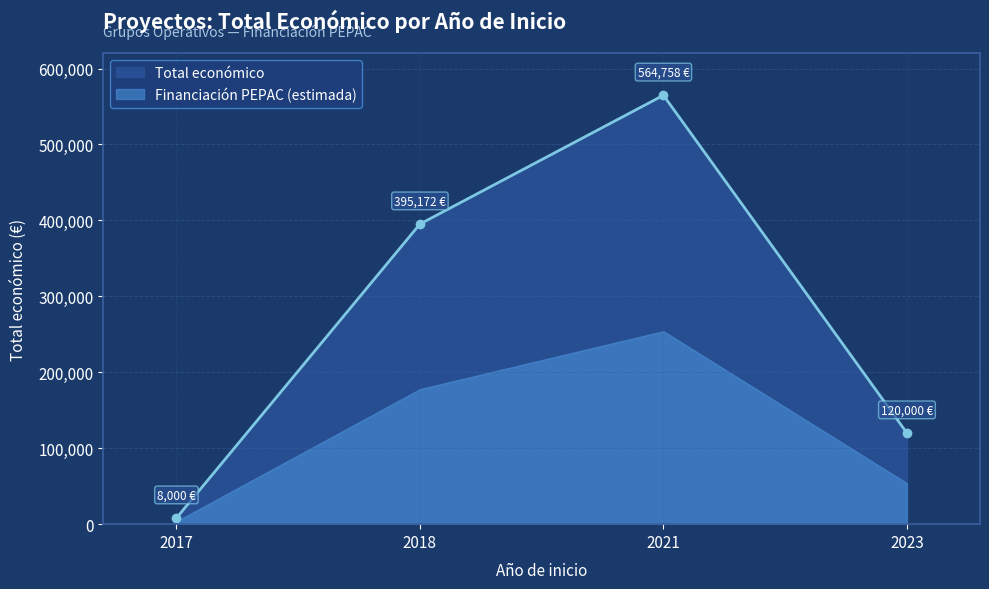

True or false: Total económico has more than 0 interior local peaks.

True